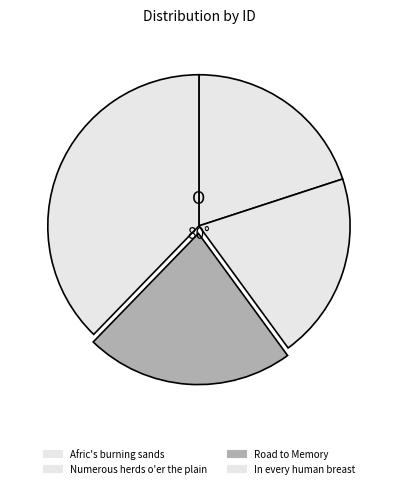

To the nearest percent, what is the average slice percentage?

25%